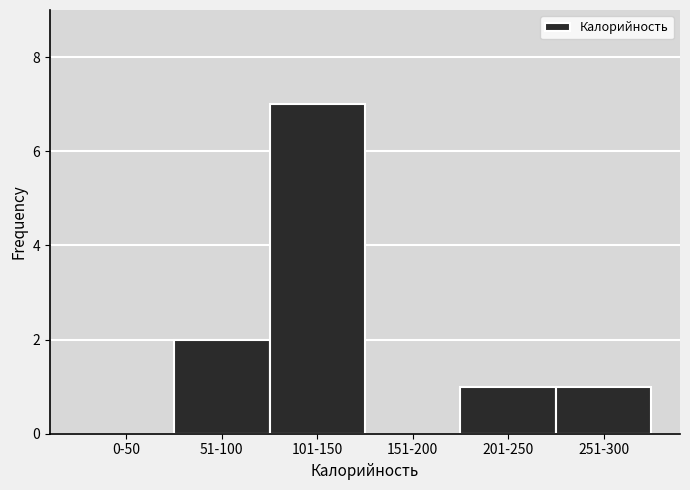

Reading left to right, what are all the values shown in this chart?

0-50=0	51-100=2	101-150=7	151-200=0	201-250=1	251-300=1